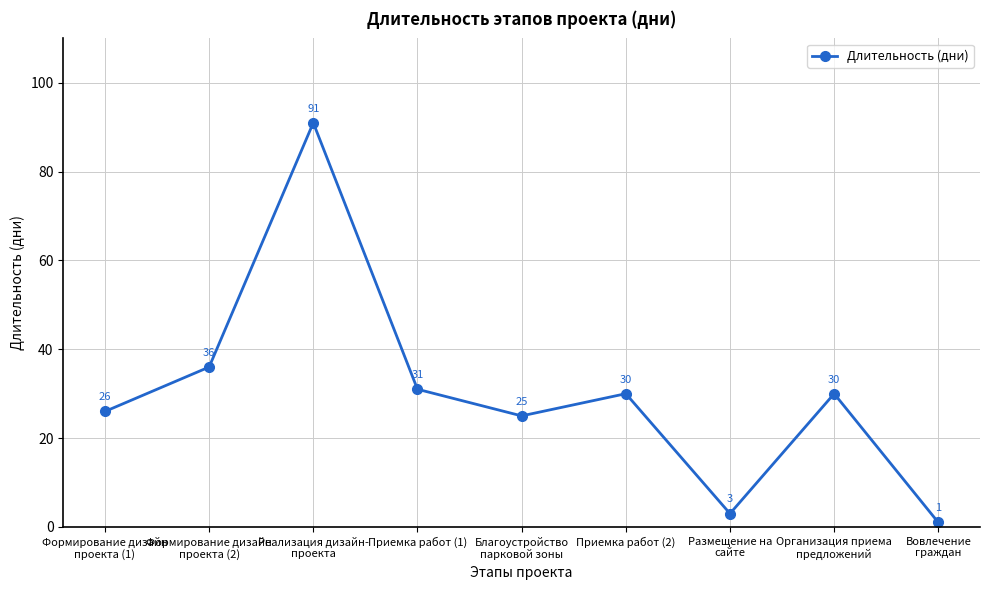

Is this an area chart (filled region under the line)?

No